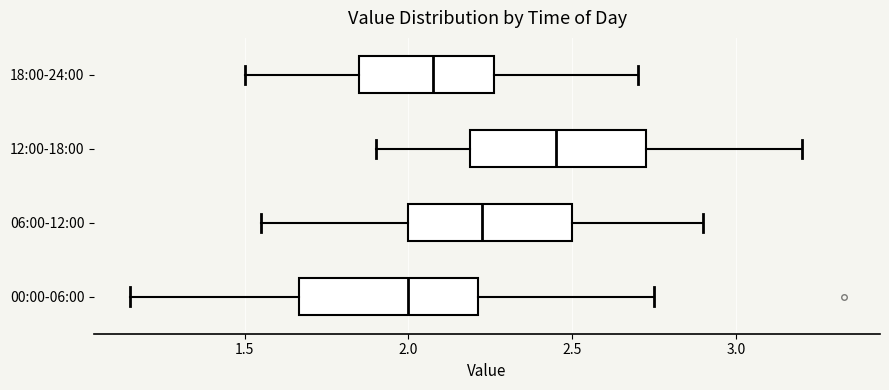

Reading bottom to top, read every box against the x-axis: the position of its median line, the range the box covers, and the ends of its whiskers. The values are not printed on the chart, so give them approximately, as read against the axis.

00:00-06:00: median 2.00, box 1.65 to 2.20, whiskers 1.15 to 2.75
06:00-12:00: median 2.25, box 2.00 to 2.50, whiskers 1.55 to 2.90
12:00-18:00: median 2.45, box 2.20 to 2.75, whiskers 1.90 to 3.20
18:00-24:00: median 2.10, box 1.85 to 2.25, whiskers 1.50 to 2.70